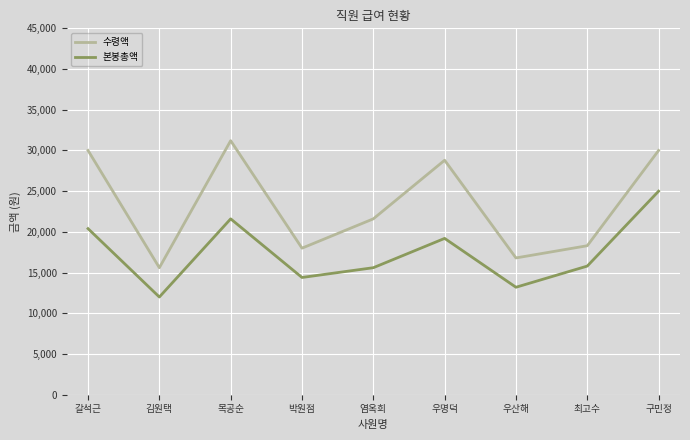

Rank the series by their average value, from highest to lowest.

수령액, 본봉총액